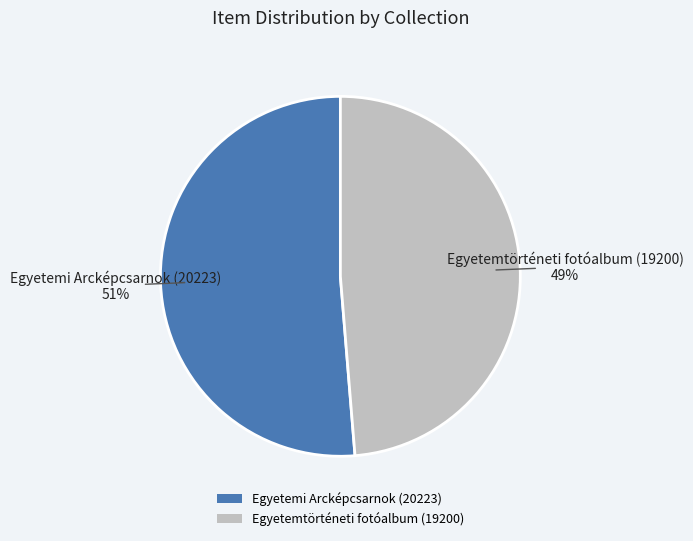

Which has a higher value, Egyetemi Arcképcsarnok (20223) or Egyetemtörténeti fotóalbum (19200)?

Egyetemi Arcképcsarnok (20223)